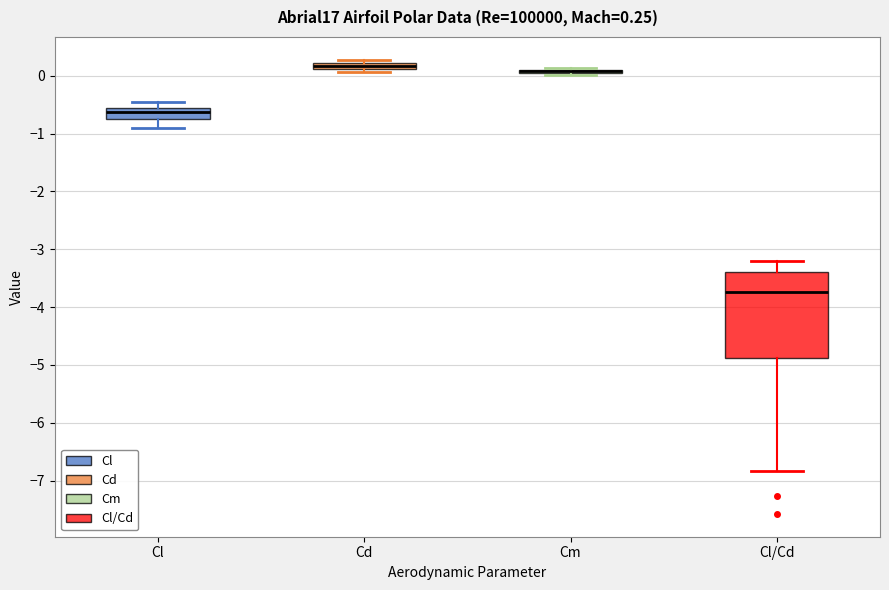

Comparing the boxes themselves (not the whiskers), which one is the tallest?

Cl/Cd